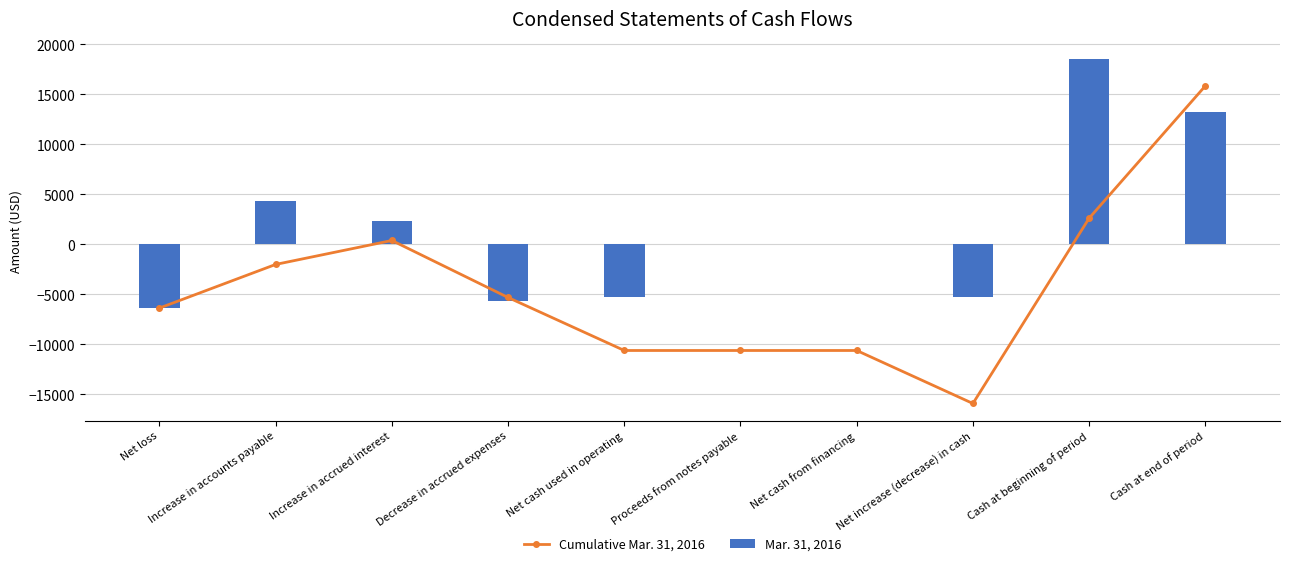

Reading right to left, what are all the values shown in this chart?

Cumulative Mar. 31, 2016: Cash at end of period=15858	Cash at beginning of period=2629	Net increase (decrease) in cash=-15900	Net cash from financing=-10600	Proceeds from notes payable=-10600	Net cash used in operating=-10600	Decrease in accrued expenses=-5300	Increase in accrued interest=400	Increase in accounts payable=-1994	Net loss=-6356
Mar. 31, 2016: Cash at end of period=13229	Cash at beginning of period=18529	Net increase (decrease) in cash=-5300	Net cash from financing=0	Proceeds from notes payable=0	Net cash used in operating=-5300	Decrease in accrued expenses=-5700	Increase in accrued interest=2394	Increase in accounts payable=4362	Net loss=-6356